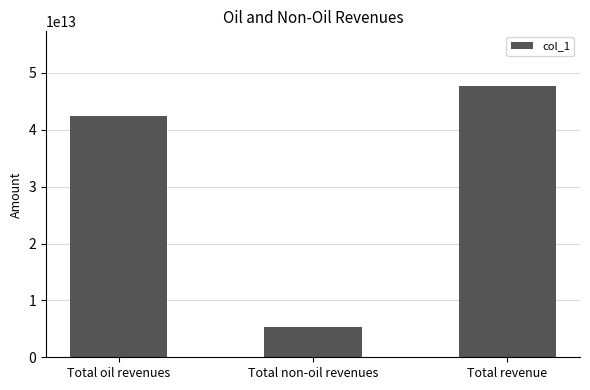

Between Total revenue and Total oil revenues, which is larger?

Total revenue